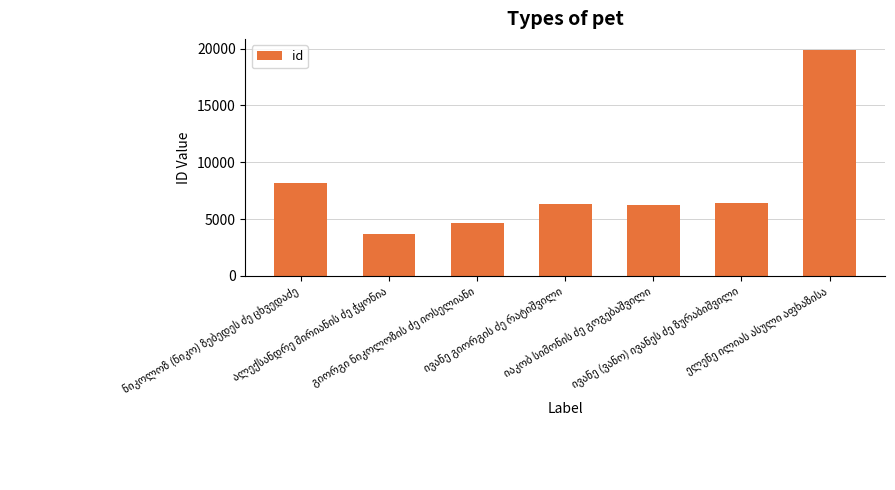

What is the sum of all values?

55432